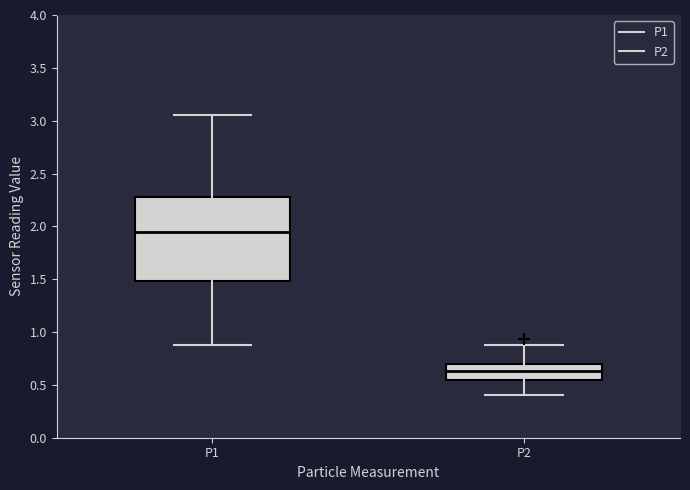

Reading left to right, read every box against the y-axis: the position of its median line, the range the box covers, and the ends of its whiskers. The values are not printed on the chart, so give them approximately, as read against the axis.

P1: median 1.95, box 1.50 to 2.30, whiskers 0.90 to 3.05
P2: median 0.65, box 0.55 to 0.70, whiskers 0.40 to 0.90